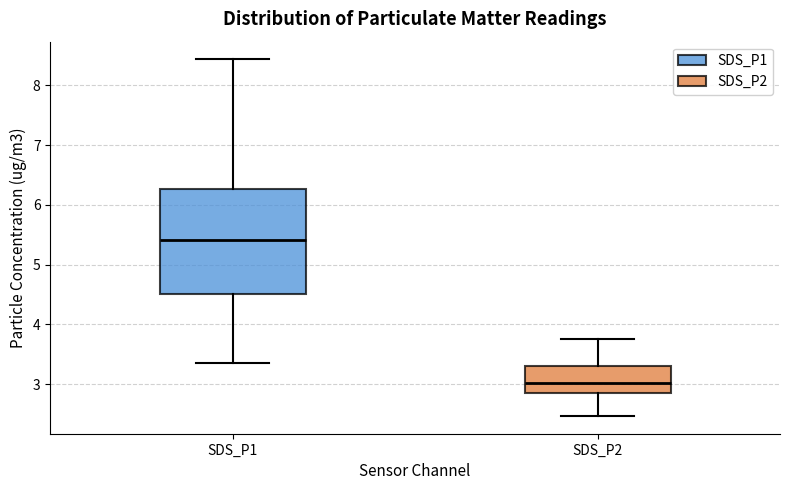

Where does the lower whisker of the box for SDS_P1 end on the y-axis? The values are not printed on the chart, so give them approximately, as read against the axis.

3.4